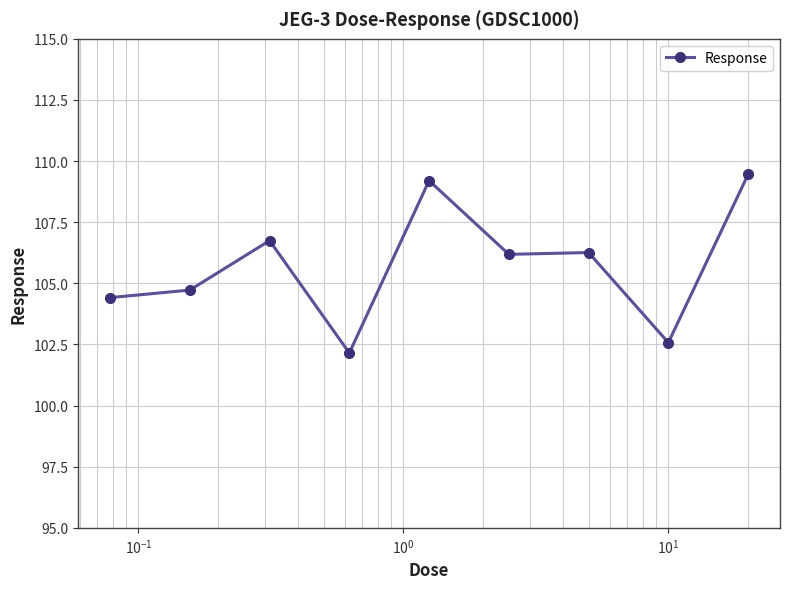

What is the value of the 9th point from the left?

109.5